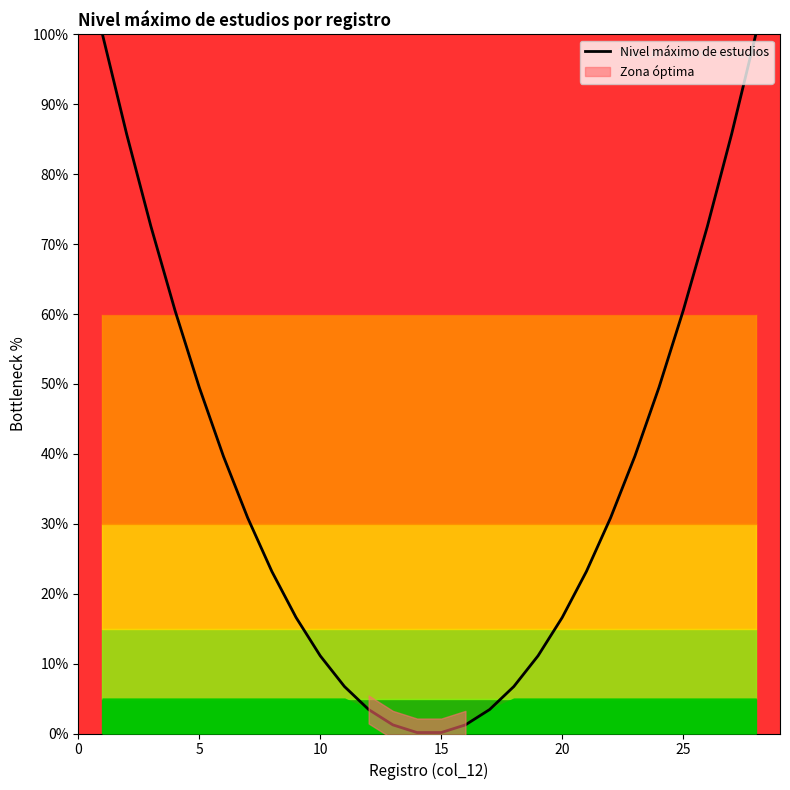

What is the minimum value shown in the chart?

0.1